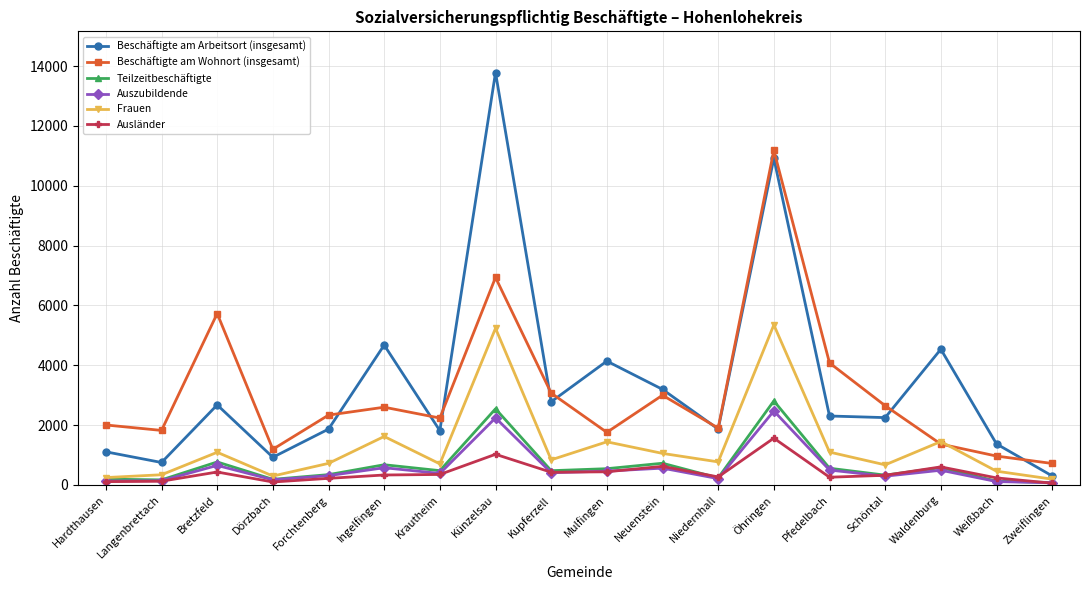

Which series has the largest range (max minus min)?

Beschäftigte am Arbeitsort (insgesamt)